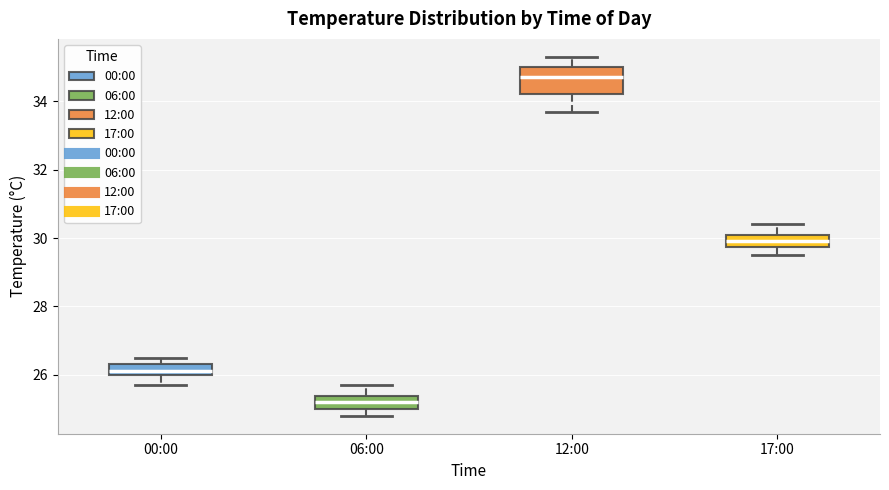

Reading left to right, read every box against the y-axis: the position of its median line, the range the box covers, and the ends of its whiskers. The values are not printed on the chart, so give them approximately, as read against the axis.

00:00: median 26.2, box 26.0 to 26.4, whiskers 25.8 to 26.6
06:00: median 25.2, box 25.0 to 25.4, whiskers 24.8 to 25.8
12:00: median 34.8, box 34.2 to 35.0, whiskers 33.8 to 35.4
17:00: median 30.0, box 29.8 to 30.2, whiskers 29.6 to 30.4